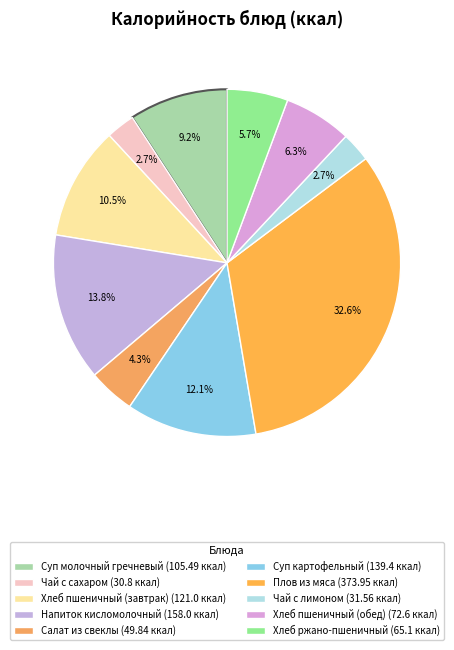

Is Плов из мяса the majority of the pie?

No